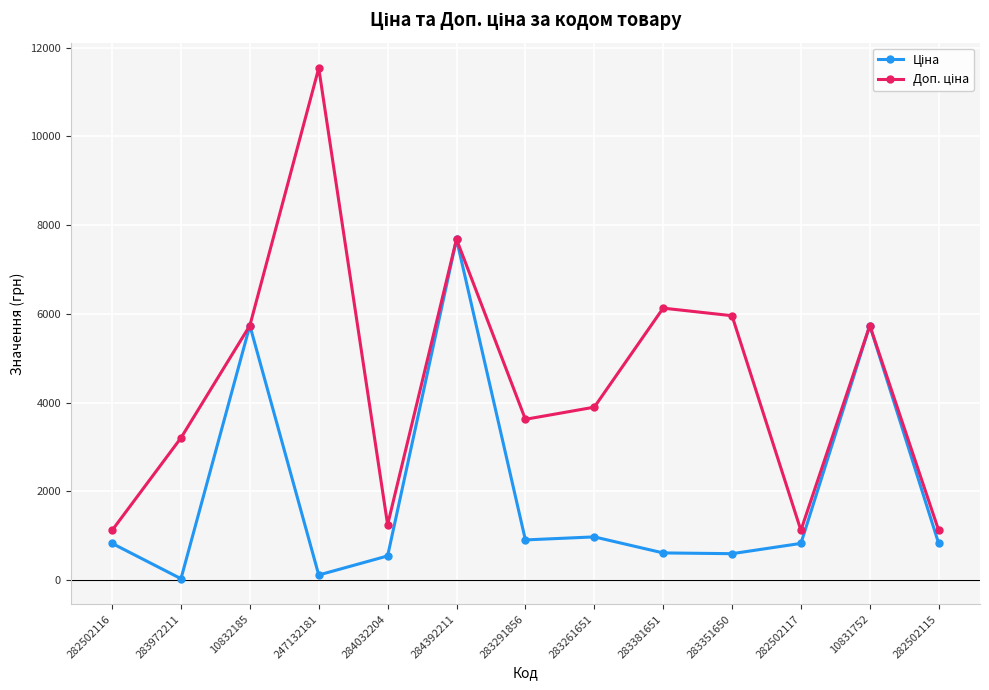

Which category has the highest value across all series?

247132181